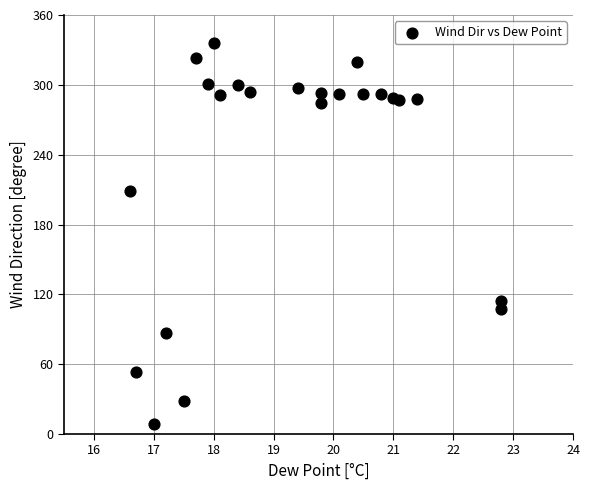

What Y value in the scatter plot is closest to 172?

209